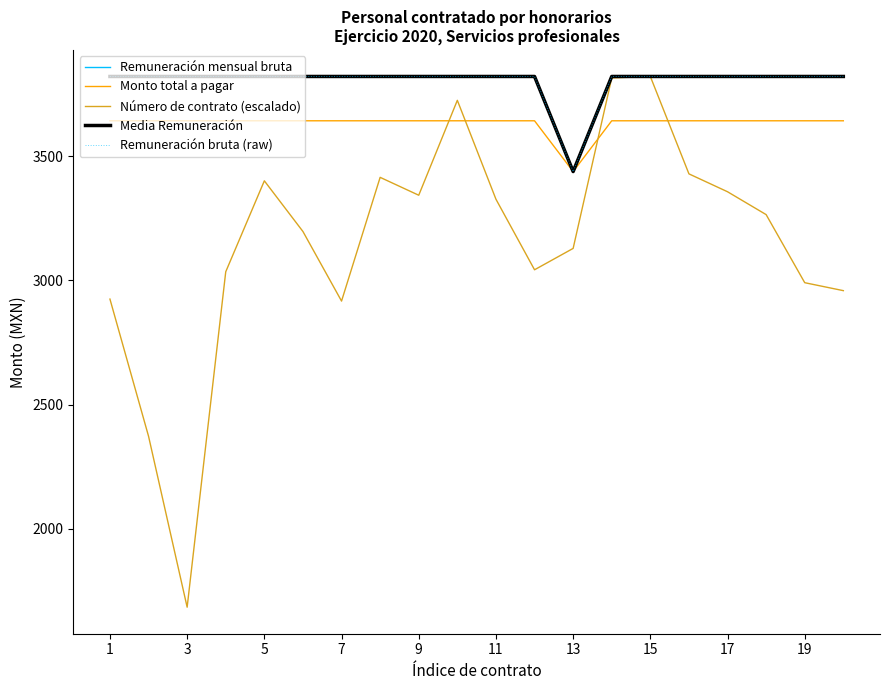

Does the chart display data point markers on the line(s)?

No